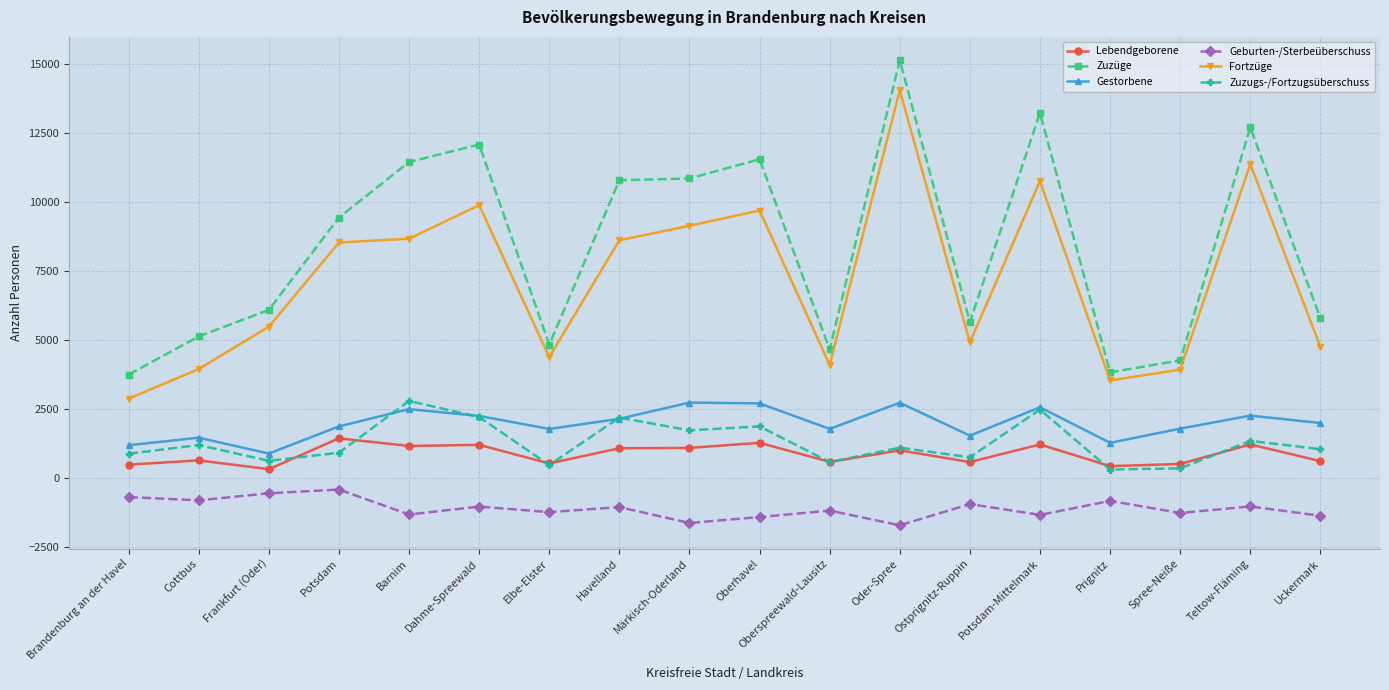

What is the label of the 6th point from the right?

Ostprignitz-Ruppin